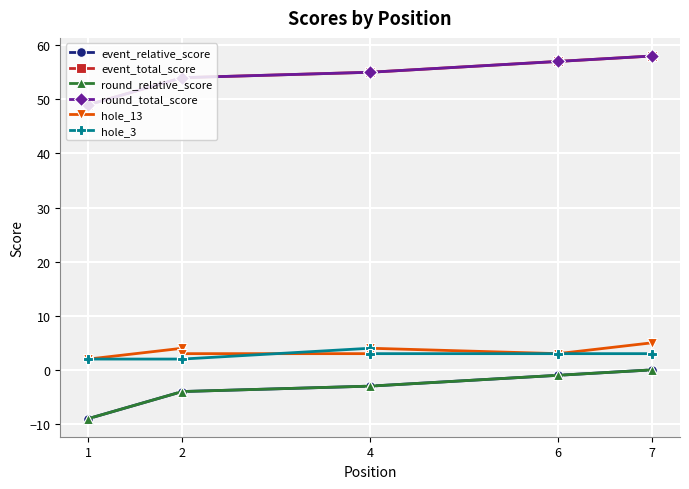

Does the chart display data point markers on the line(s)?

Yes